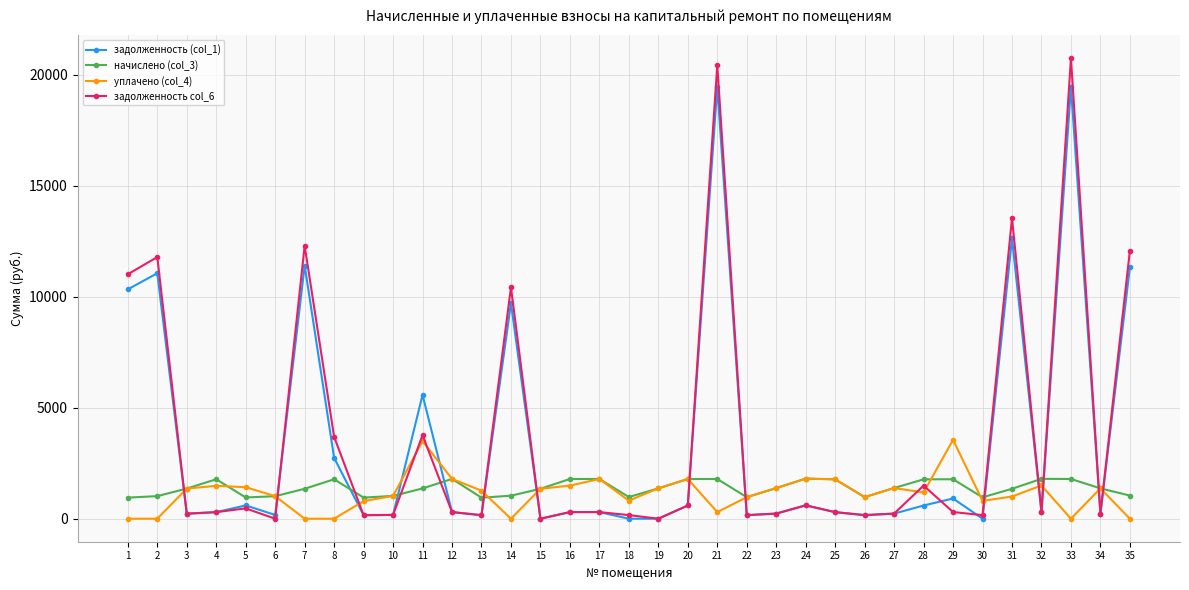

What is the maximum value shown in the chart?

20742.3